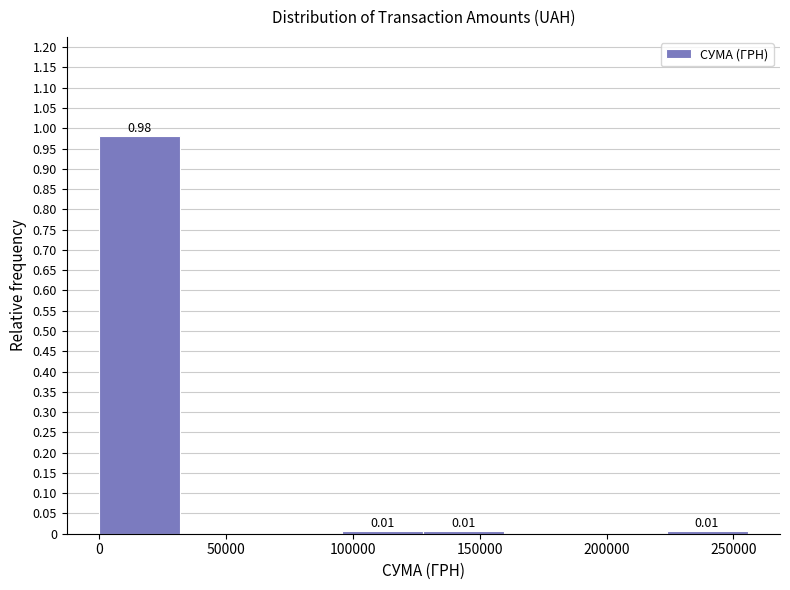

Over which range of the x-axis is the bar tallest?

0 to 30000